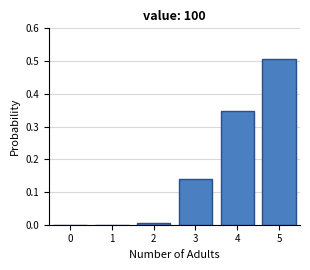

What is the change in value from 3 to 5?

+0.4